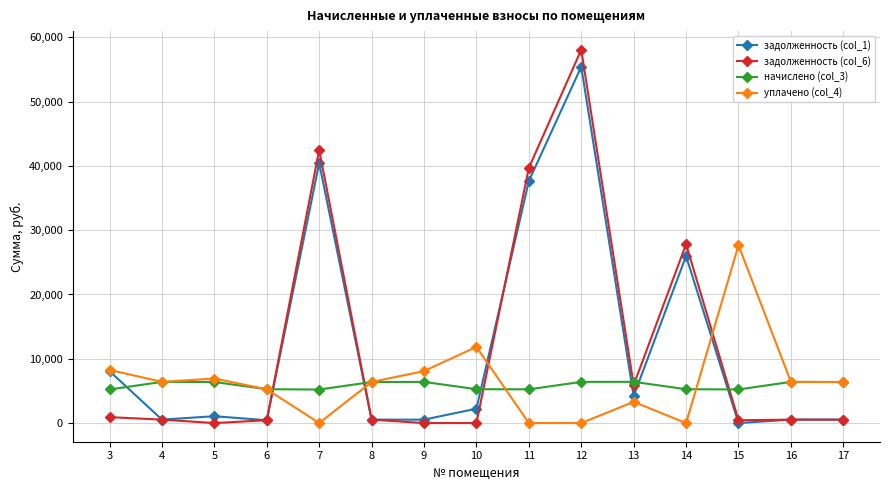

True or false: начислено (col_3) has a value of 5245.4 at 11.

True